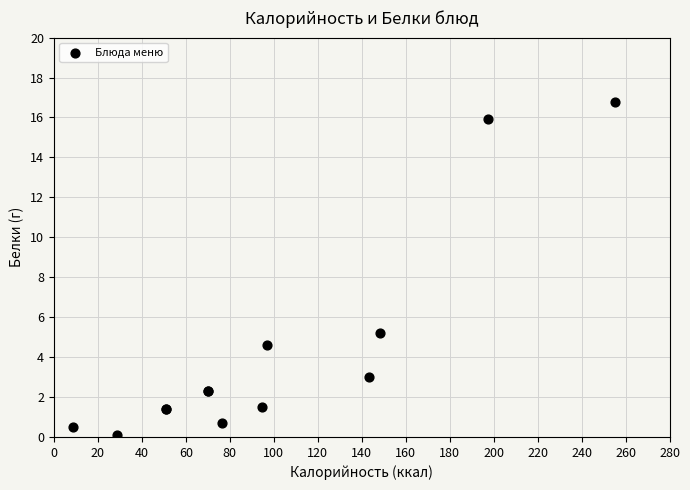

What Y value in the scatter plot is closest to 8?

5.2